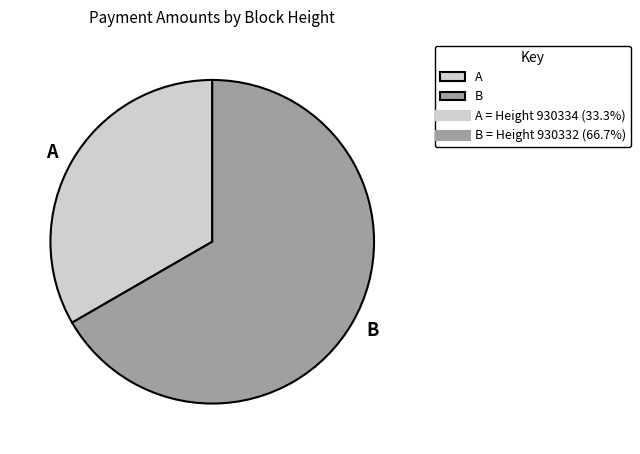

What is the majority slice?

B